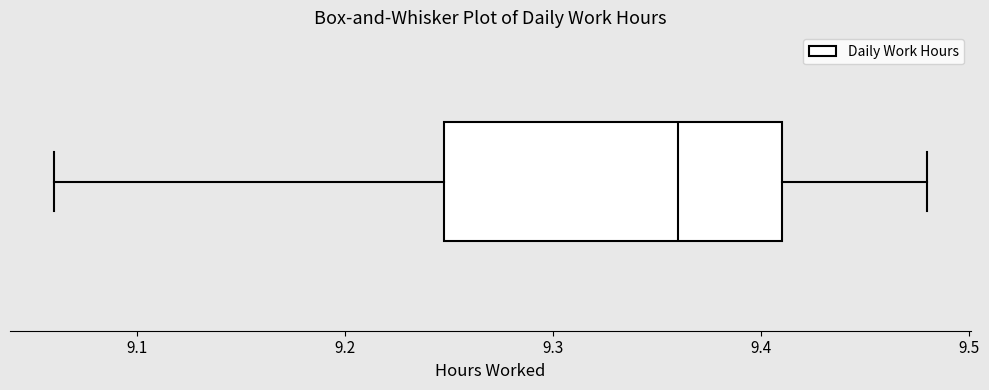

Where does the left whisker of the box end on the x-axis? The values are not printed on the chart, so give them approximately, as read against the axis.

9.06